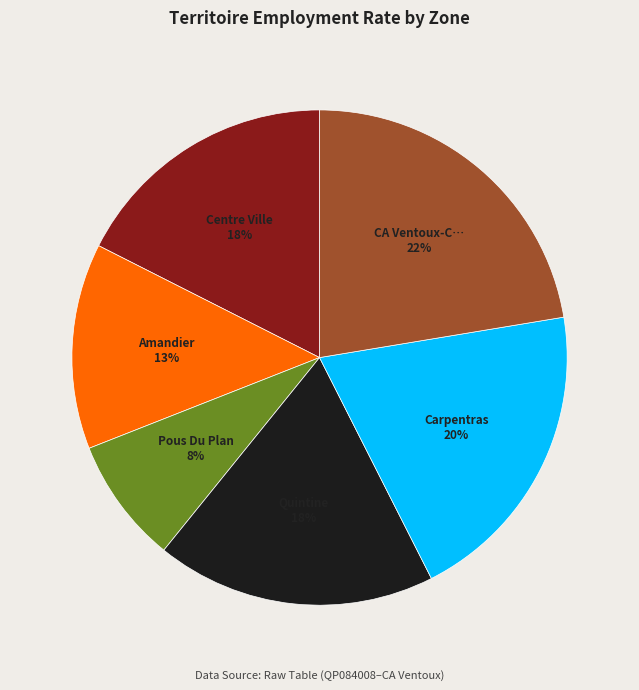

To the nearest percent, what is the difference between the largest and smallest slice percentages?

14%